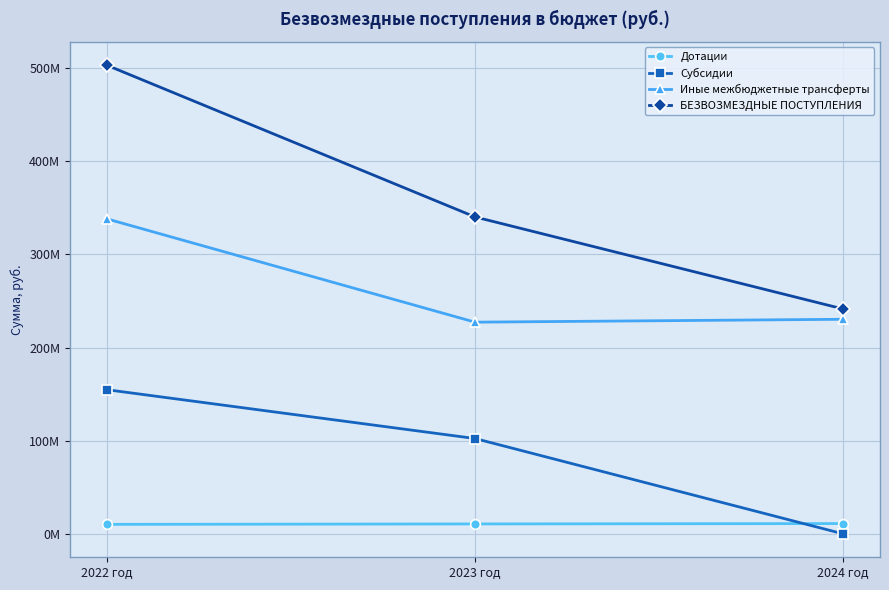

What are all the series names shown in the legend?

Дотации, Субсидии, Иные межбюджетные трансферты, БЕЗВОЗМЕЗДНЫЕ ПОСТУПЛЕНИЯ